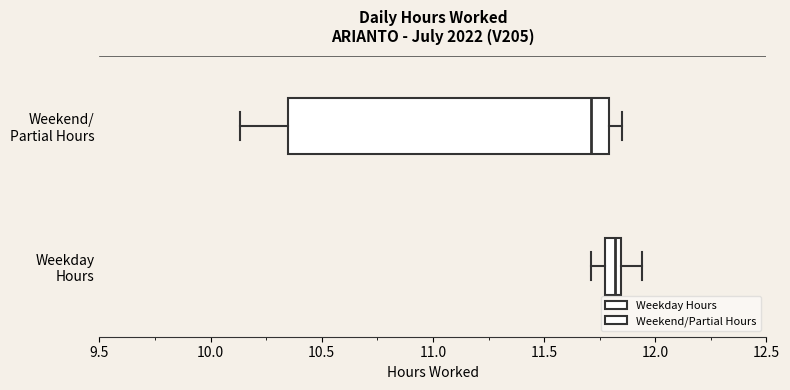

Which box has the furthest to the left median line?

Weekend/ Partial Hours